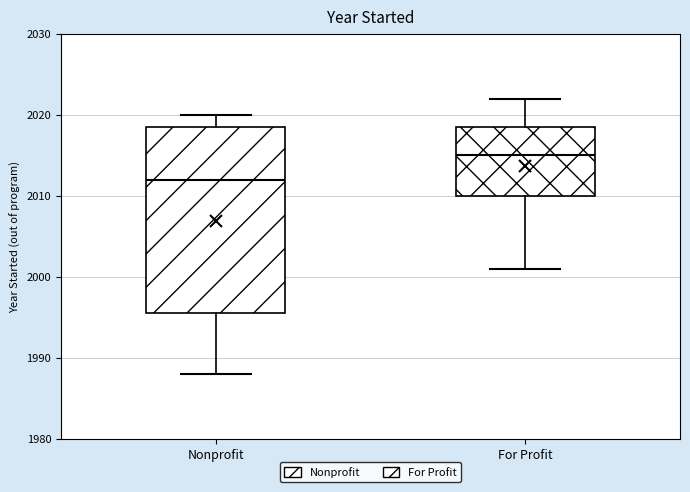

Which box has the highest median line?

For Profit